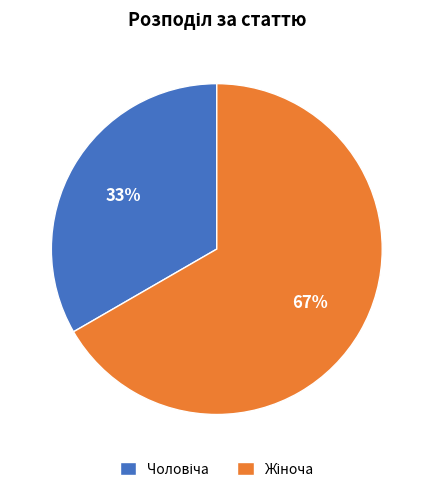

To the nearest percent, what is the average slice percentage?

50%